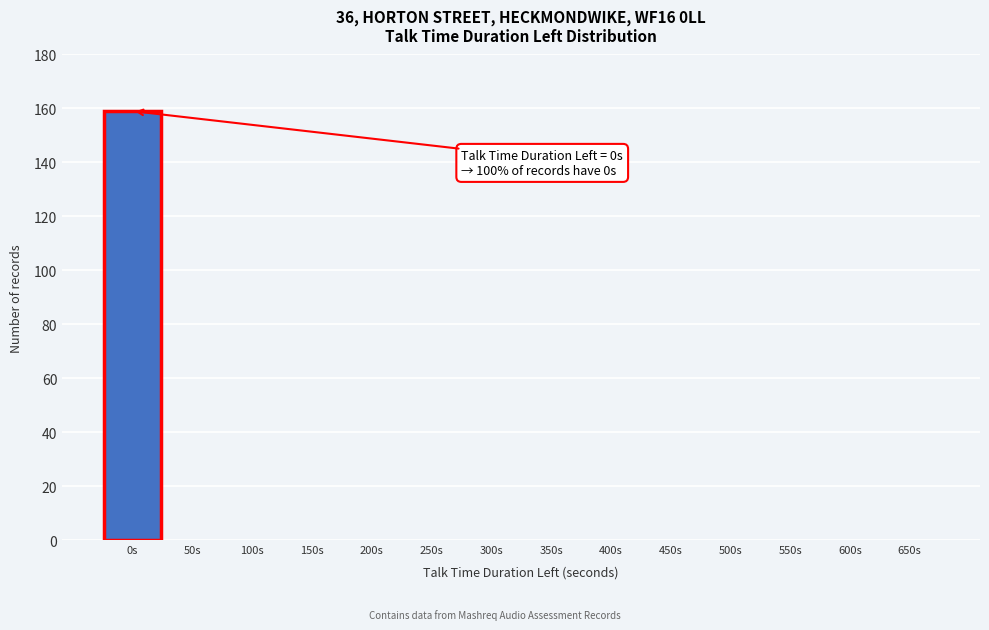

Reading left to right, what are all the values shown in this chart?

0s=159	50s=0	100s=0	150s=0	200s=0	250s=0	300s=0	350s=0	400s=0	450s=0	500s=0	550s=0	600s=0	650s=0